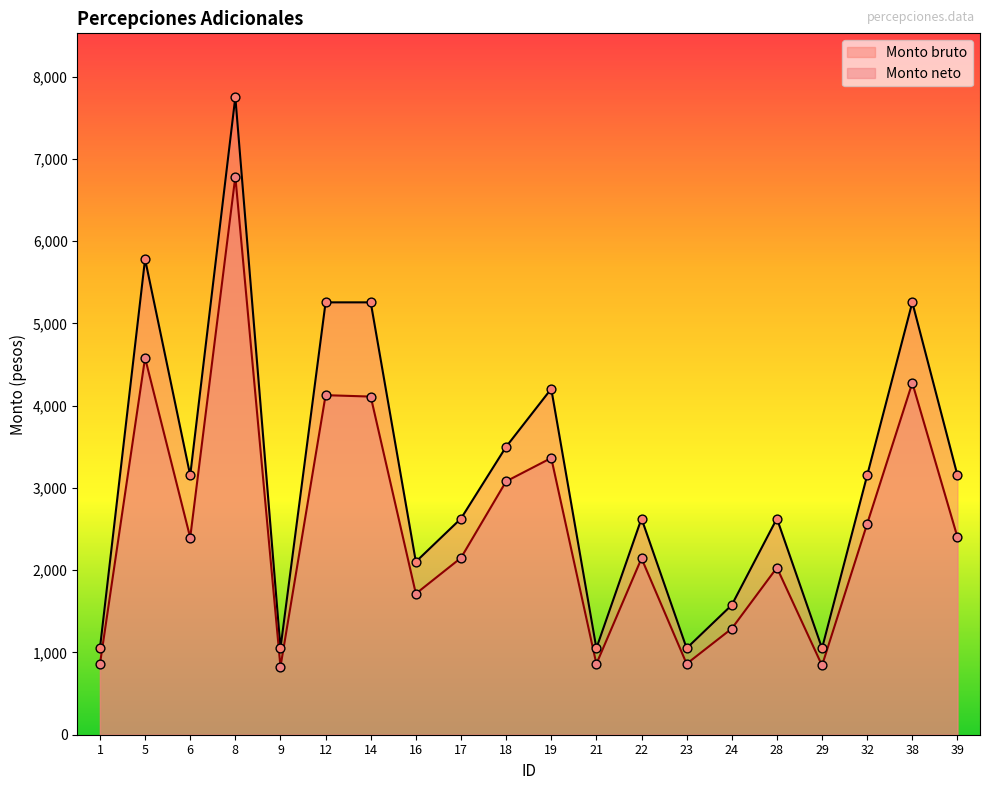

Which series has the largest Y range (max minus min)?

Monto bruto